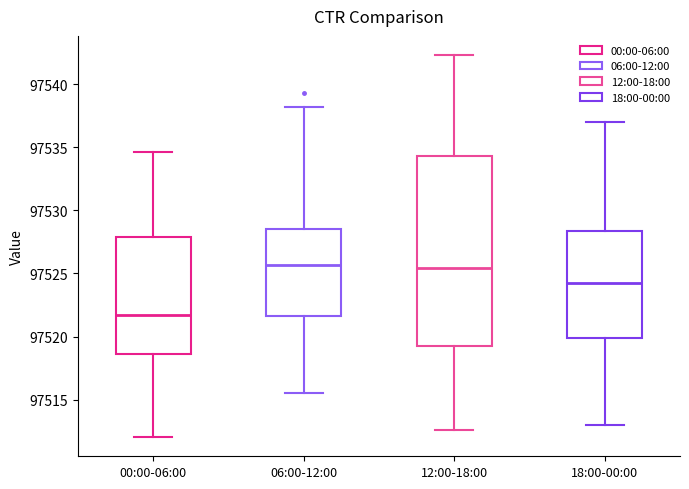

Reading left to right, transcribe this box plot: for each box, give where its median line is, the range the box spans, and where its two whiskers end, as read against the y-axis. The values are not printed on the chart, so give them approximately, as read against the axis.

00:00-06:00: median 97521.5, box 97518.5 to 97528.0, whiskers 97512.0 to 97534.5
06:00-12:00: median 97525.5, box 97521.5 to 97528.5, whiskers 97515.5 to 97538.0
12:00-18:00: median 97525.5, box 97519.5 to 97534.5, whiskers 97512.5 to 97542.5
18:00-00:00: median 97524.5, box 97520.0 to 97528.5, whiskers 97513.0 to 97537.0